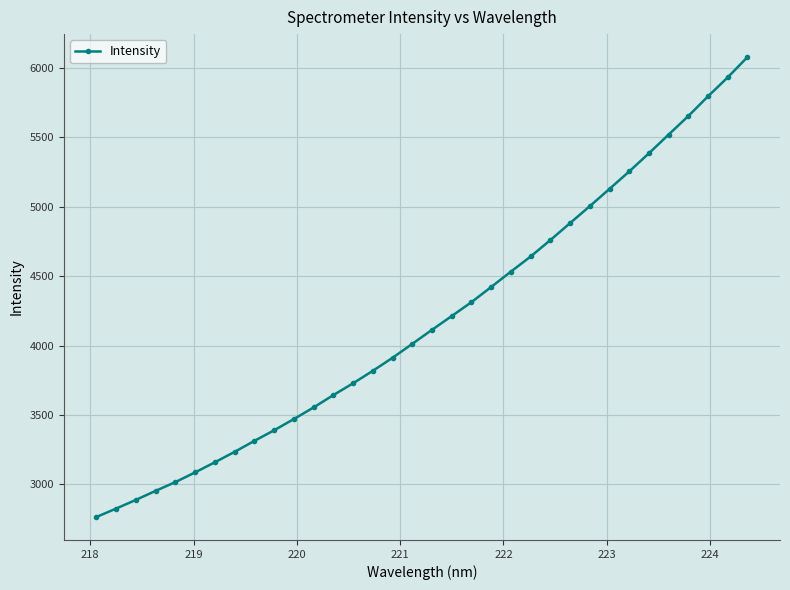

What is the sum of all values?

142398.3